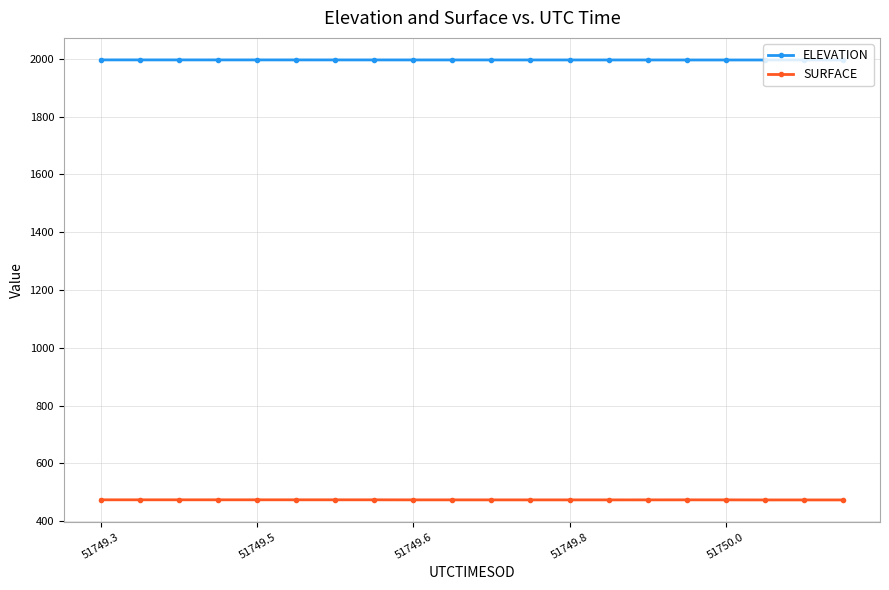

What are all the series names shown in the legend?

ELEVATION, SURFACE